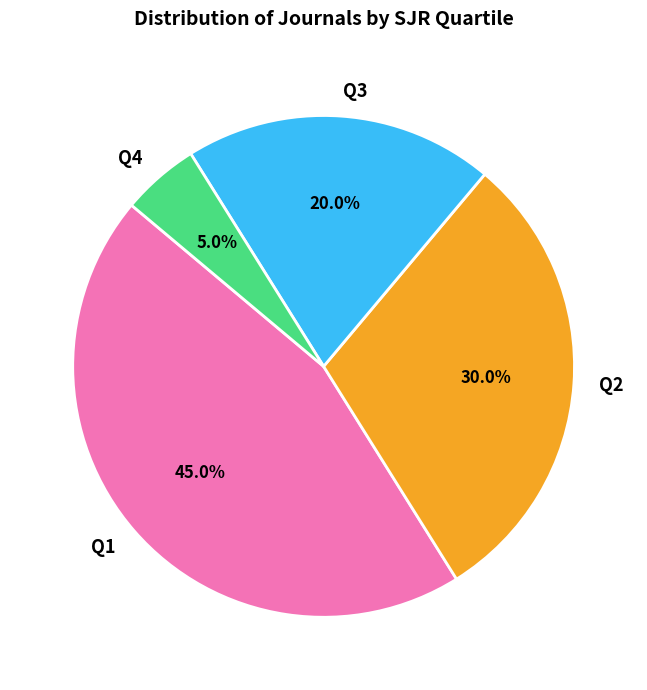

Approximately how many times larger is the value at Q3 compared to Q1?

0.4